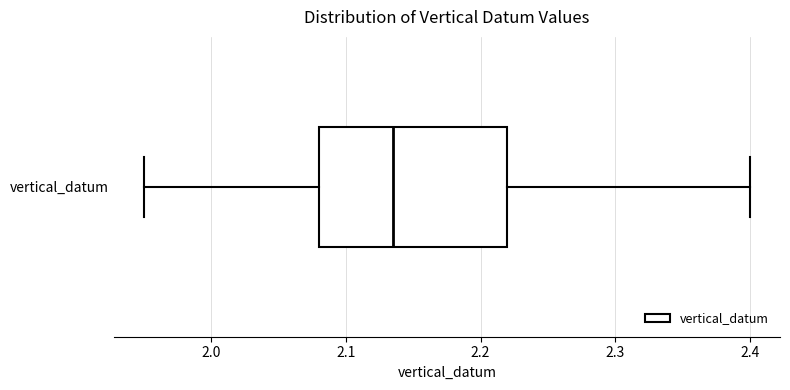

Read this box plot against the x-axis: the position of the median line, the range covered by the box, and the ends of both whiskers. The values are not printed on the chart, so give them approximately, as read against the axis.

median 2.14, box 2.08 to 2.22, whiskers 1.95 to 2.40